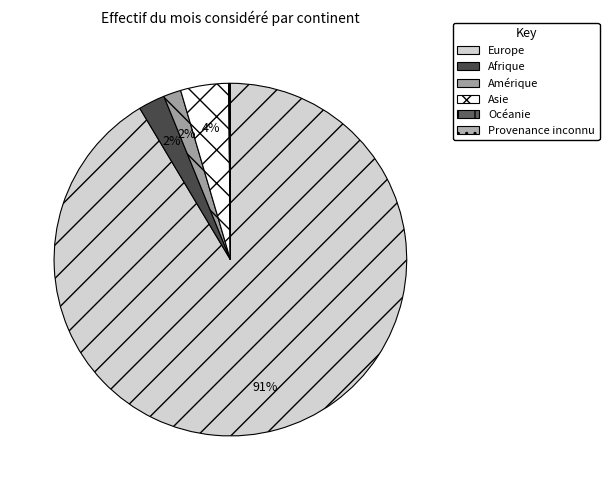

Does Europe represent more than half of the total?

Yes